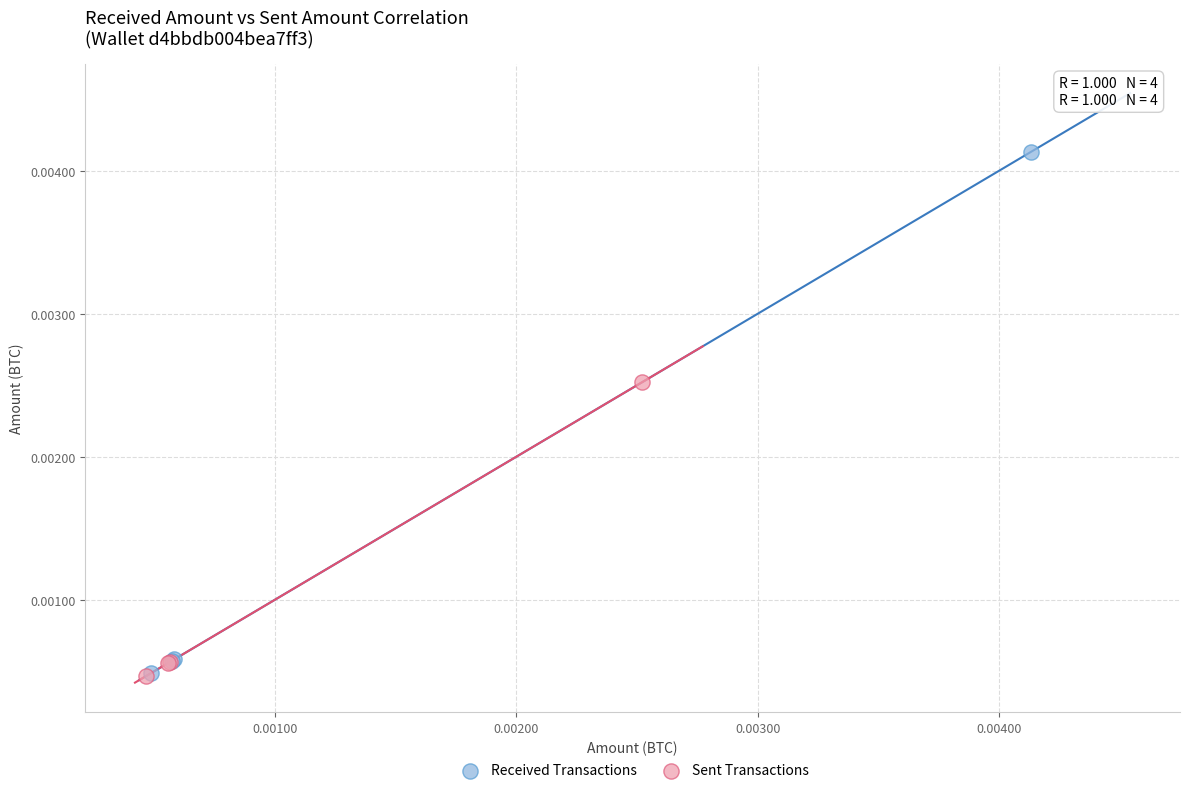

Which series has the largest Y range (max minus min)?

Received Transactions